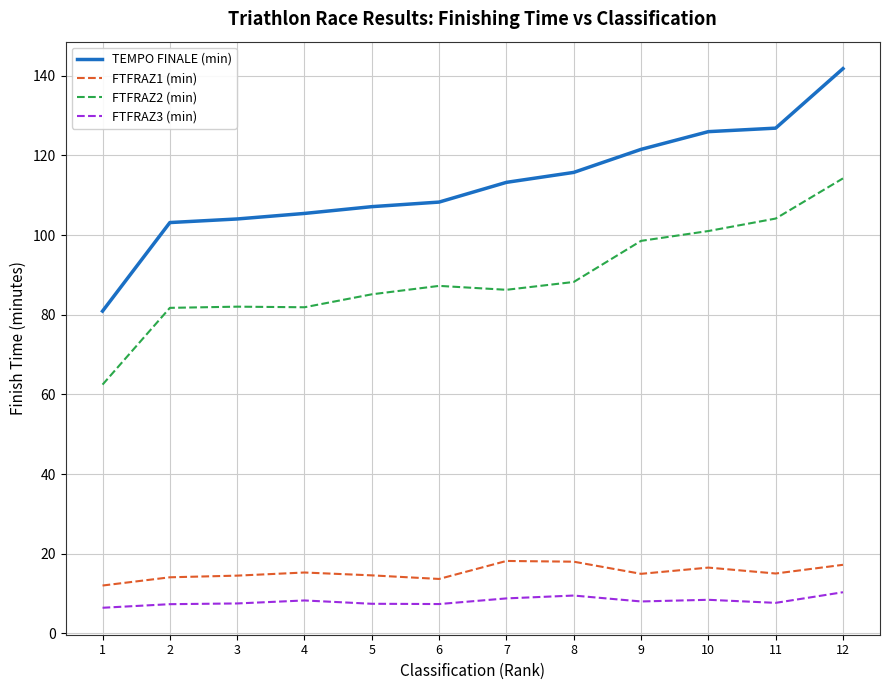

True or false: FTFRAZ3 (min) and TEMPO FINALE (min) intersect in this chart.

False